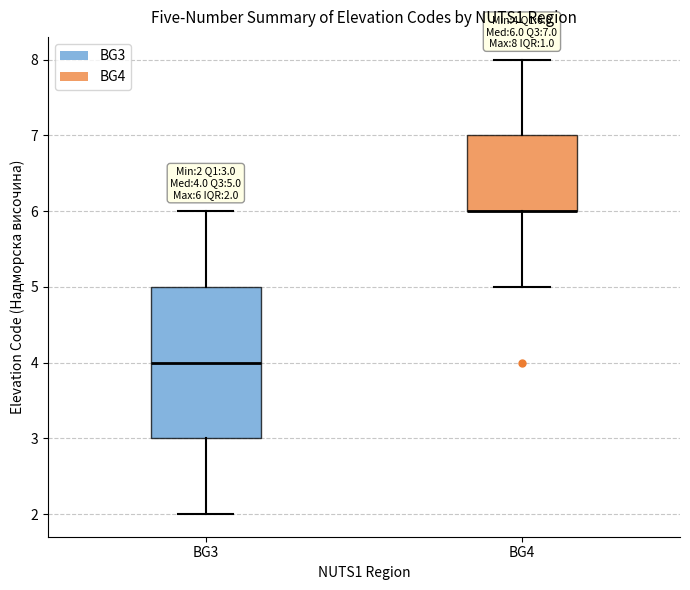

Which box is the tallest, from its lower edge to its upper edge?

BG3